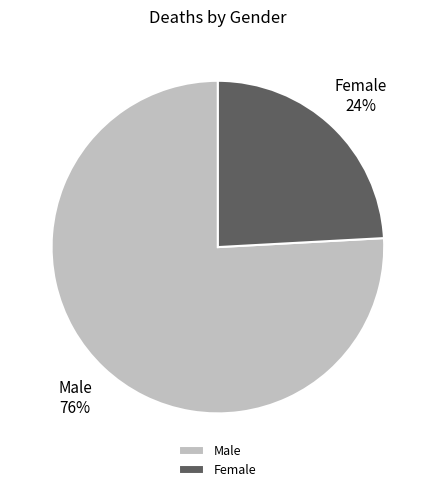

To the nearest percent, what percentage of the pie is Female?

24%